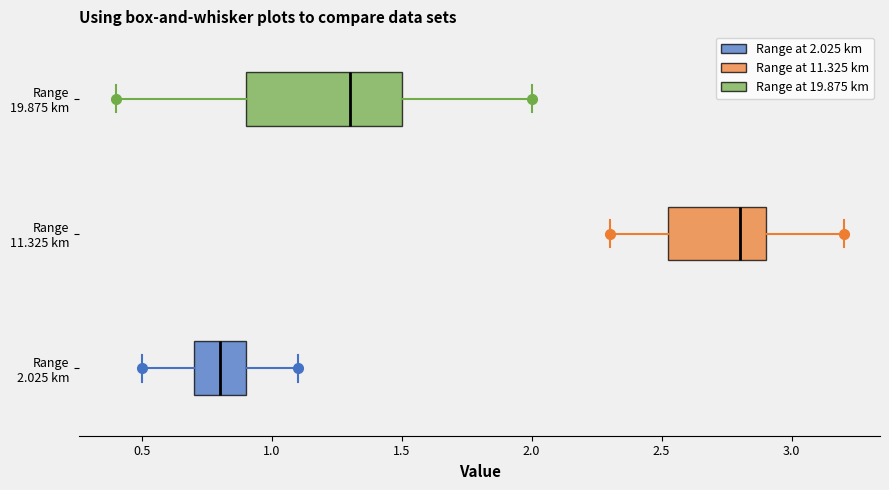

Reading bottom to top, transcribe this box plot: for each box, give where its median line is, the range the box spans, and where its two whiskers end, as read against the x-axis. The values are not printed on the chart, so give them approximately, as read against the axis.

Range 2.025 km: median 0.80, box 0.70 to 0.90, whiskers 0.50 to 1.10
Range 11.325 km: median 2.80, box 2.55 to 2.90, whiskers 2.30 to 3.20
Range 19.875 km: median 1.30, box 0.90 to 1.50, whiskers 0.40 to 2.00